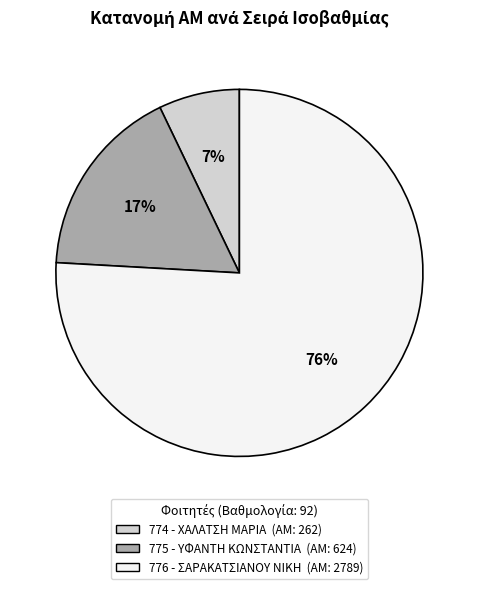

To the nearest percent, what is the average slice percentage?

33%